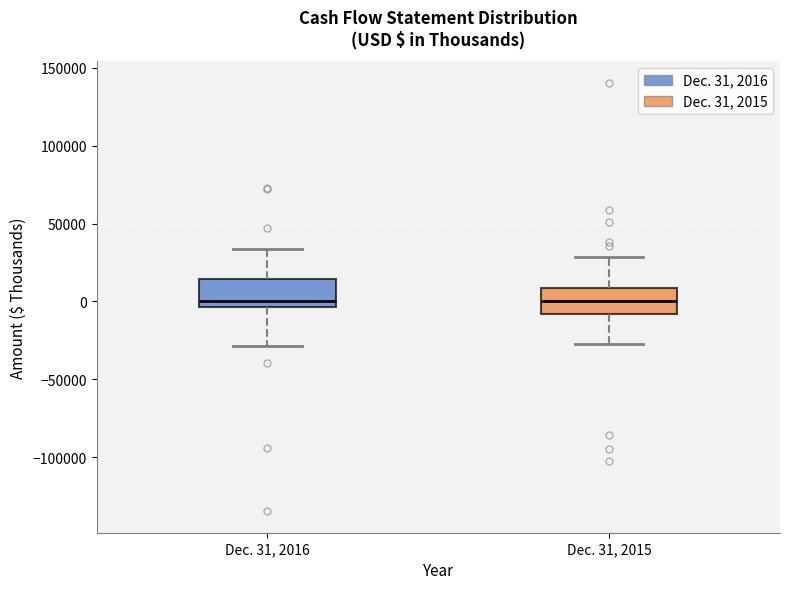

Reading left to right, read every box against the y-axis: the position of its median line, the range the box covers, and the ends of its whiskers. The values are not printed on the chart, so give them approximately, as read against the axis.

Dec. 31, 2016: median 0, box -5000 to 15000, whiskers -30000 to 35000
Dec. 31, 2015: median 0, box -10000 to 10000, whiskers -30000 to 30000